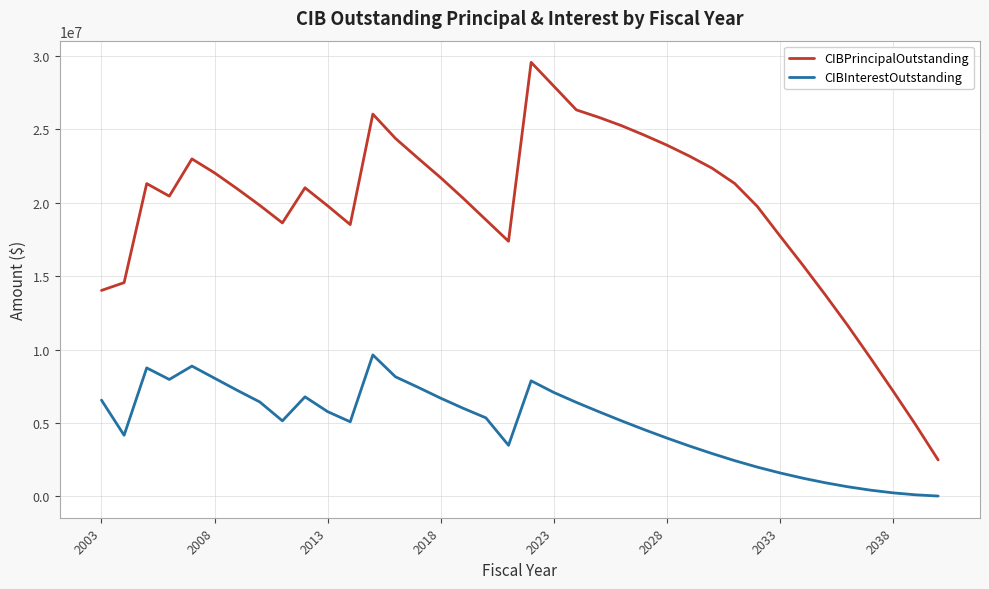

How many lines are shown in the chart?

2